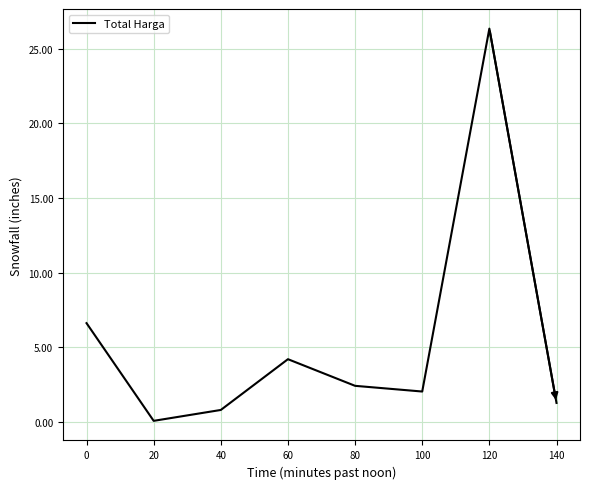

Where does the data first go above 2?

0